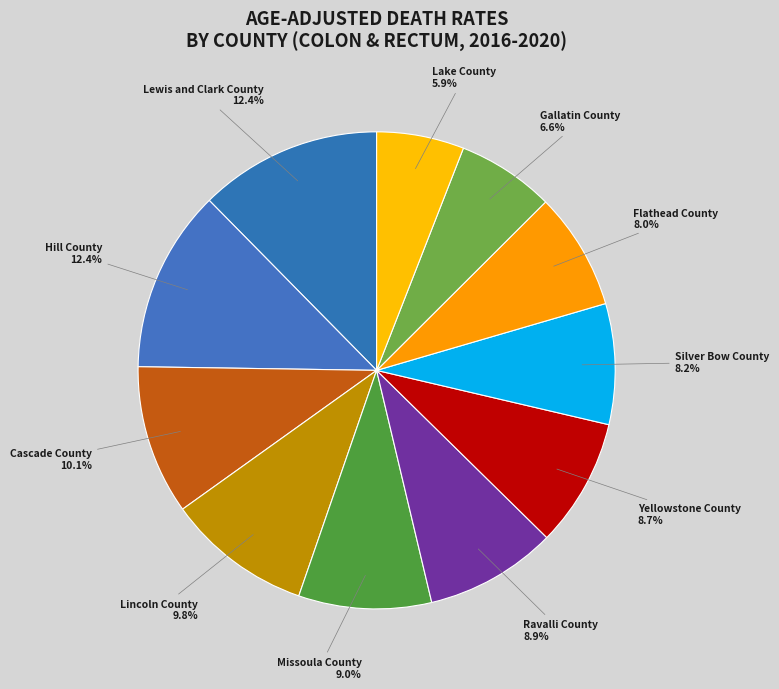

Combined, do Cascade County and Lincoln County account for over 50%?

No